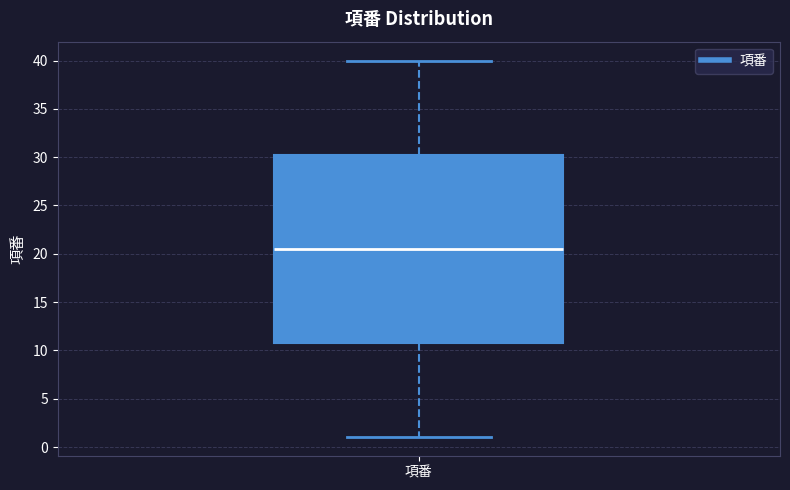

Read this box plot against the y-axis: the position of the median line, the range covered by the box, and the ends of both whiskers. The values are not printed on the chart, so give them approximately, as read against the axis.

median 20.5, box 11.0 to 30.5, whiskers 1.0 to 40.0